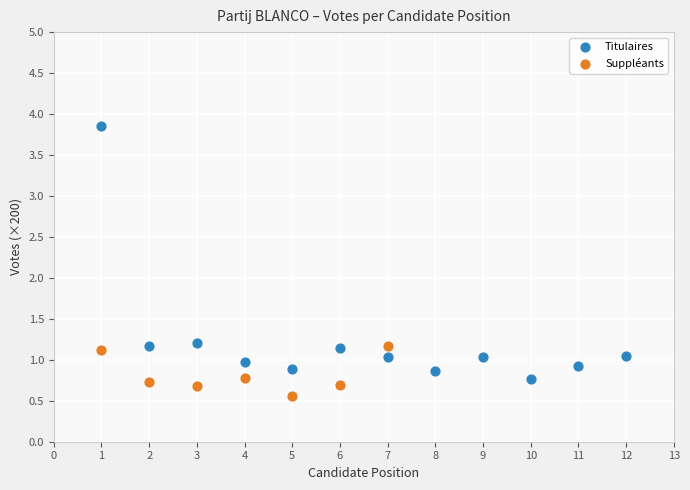

Which series has the largest Y range (max minus min)?

Titulaires